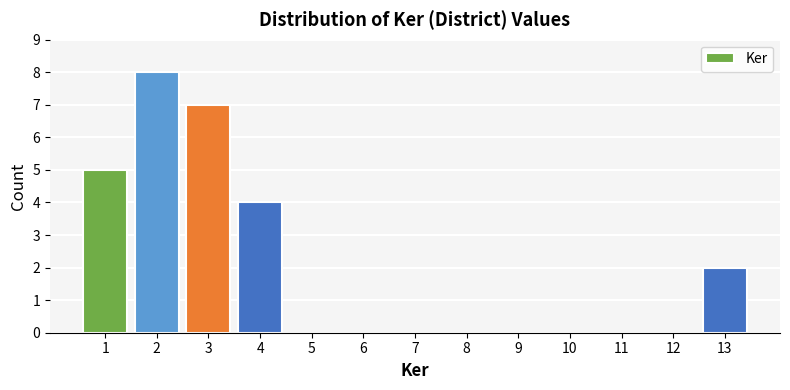

Reading left to right, transcribe this chart: for each bar, give the range it covers on the x-axis and its height. The values are not printed on the chart, so give them approximately, as read against the axis.

0.5 to 1.5: 5
1.5 to 2.5: 8
2.5 to 3.5: 7
3.5 to 4.5: 4
4.5 to 5.5: 0
5.5 to 6.5: 0
6.5 to 7.5: 0
7.5 to 8.5: 0
8.5 to 9.5: 0
9.5 to 10.5: 0
10.5 to 11.5: 0
11.5 to 12.5: 0
12.5 to 13.5: 2